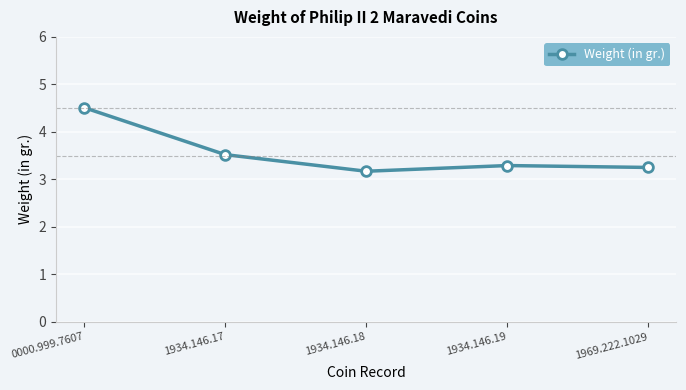

What is the label of the 4th point from the right?

1934.146.17